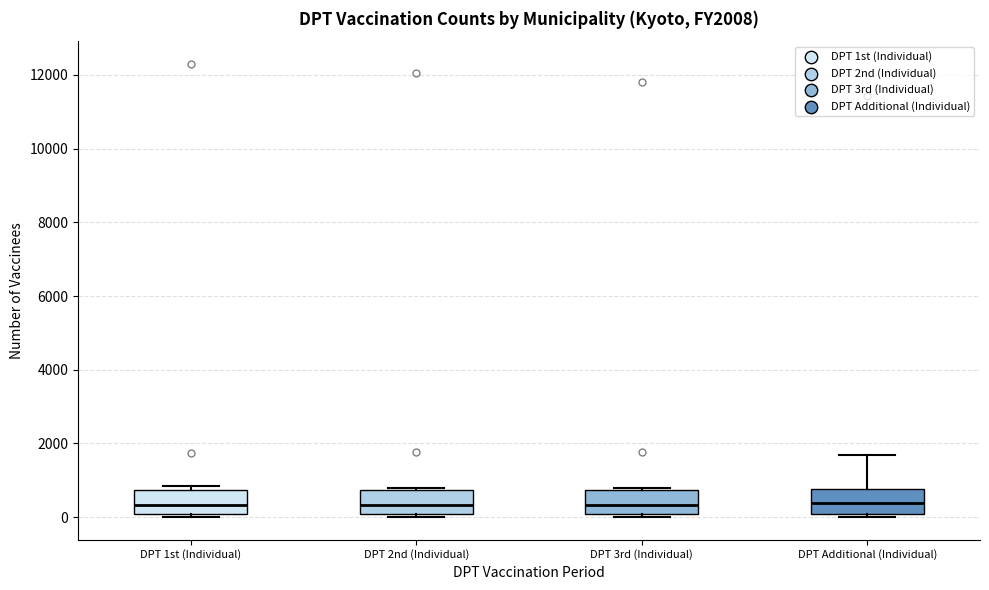

Where does the median line of the box for DPT 2nd (Individual) sit on the y-axis? The values are not printed on the chart, so give them approximately, as read against the axis.

400